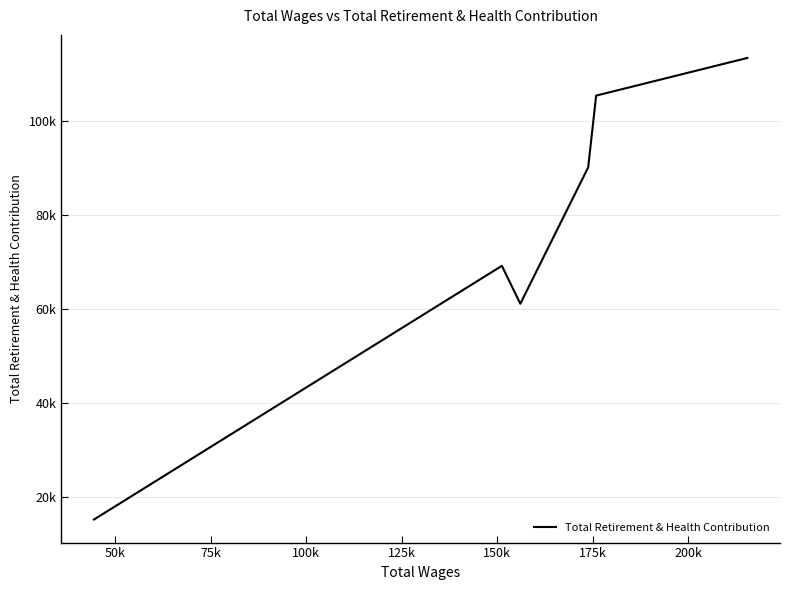

How many interior local peaks (higher than both neighbors) does the data have?

1